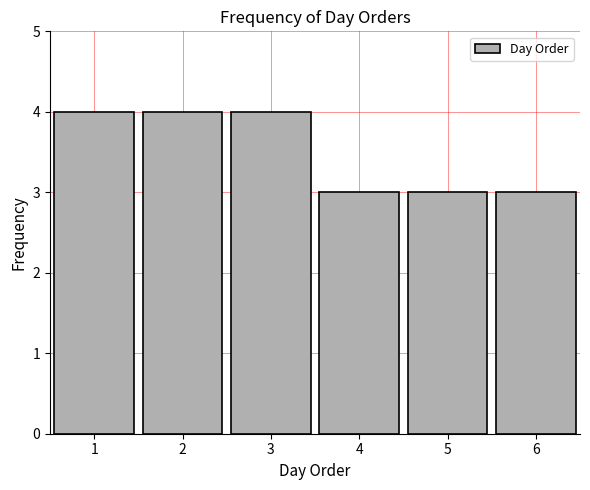

Reading left to right, transcribe this chart: for each bar, give the range it covers on the x-axis and its height. The values are not printed on the chart, so give them approximately, as read against the axis.

0.5 to 1.5: 4
1.5 to 2.5: 4
2.5 to 3.5: 4
3.5 to 4.5: 3
4.5 to 5.5: 3
5.5 to 6.5: 3